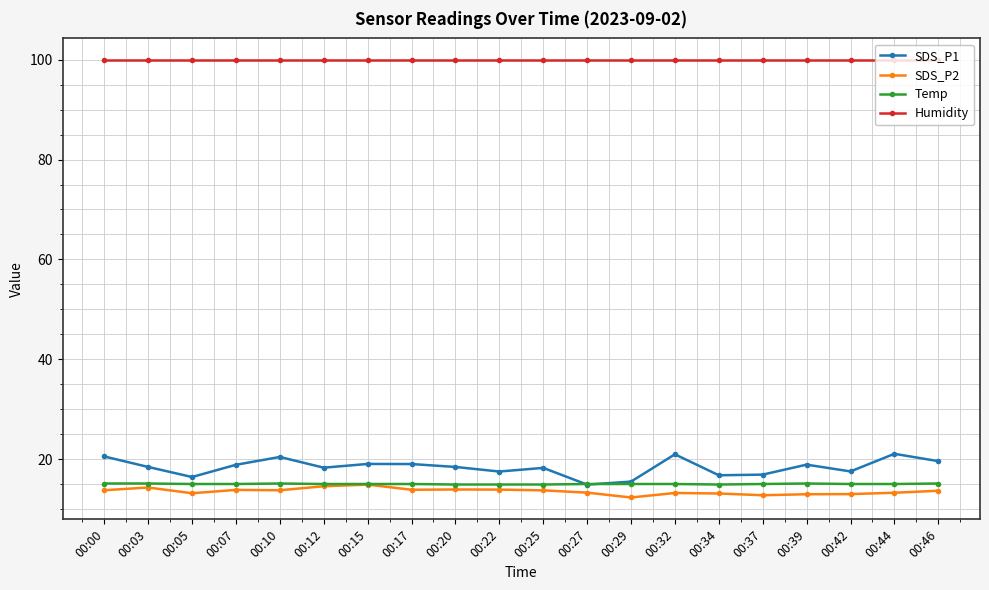

True or false: Temp has a value of 14.9 at 00:20.

True